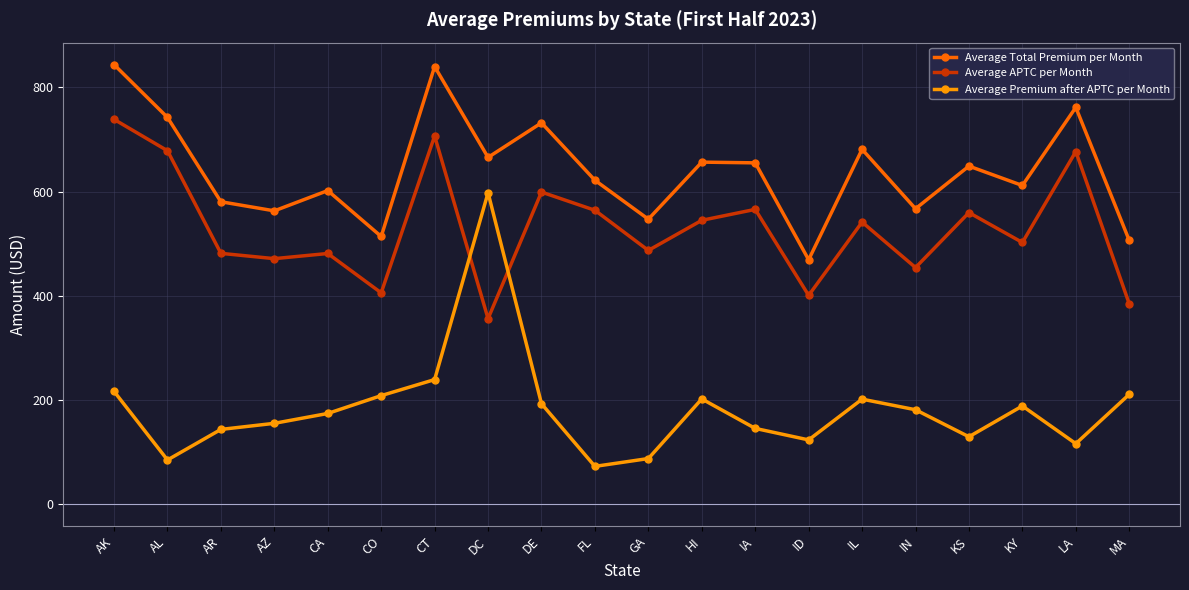

Where does the Average Premium after APTC per Month series first go above 181?

AK